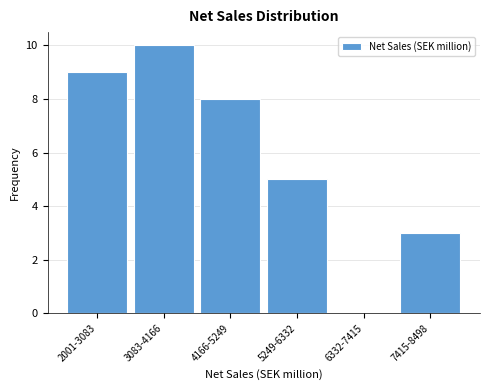

Reading left to right, list all the values displayed in this chart.

2001-3083=9	3083-4166=10	4166-5249=8	5249-6332=5	6332-7415=0	7415-8498=3